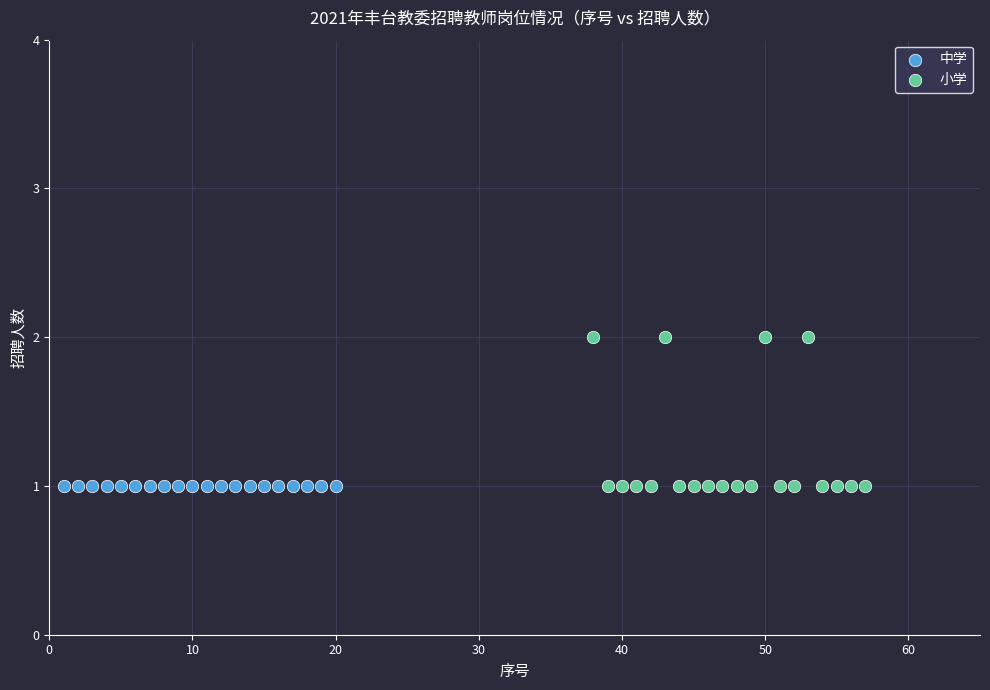

Which series contains the highest Y value?

小学